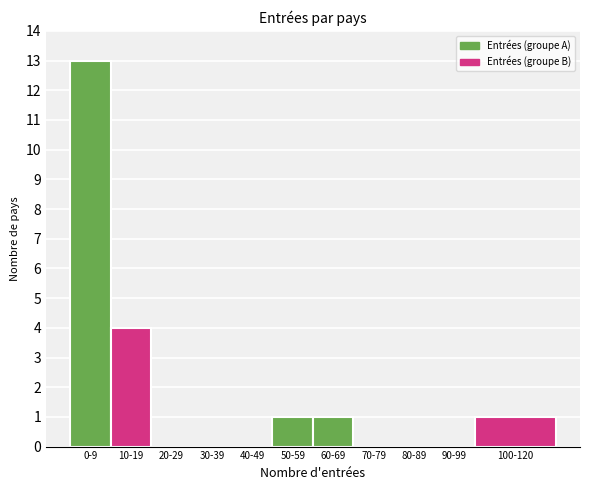

Reading left to right, extract all data points from this chart.

0-9=13	10-19=4	20-29=0	30-39=0	40-49=0	50-59=1	60-69=1	70-79=0	80-89=0	90-99=0	100-120=1